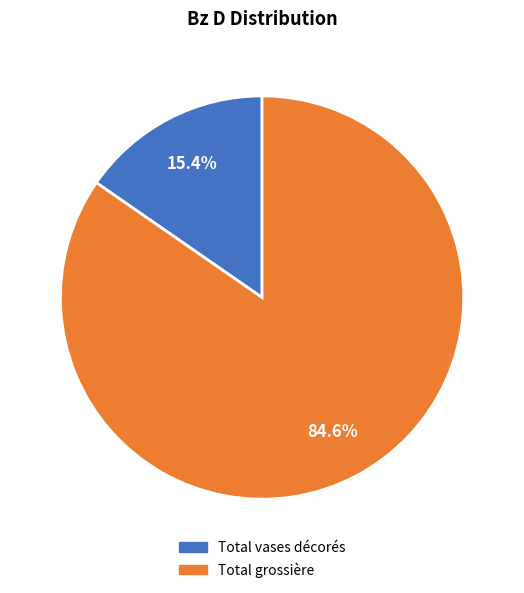

Is there any slice that represents more than half of the pie?

Yes